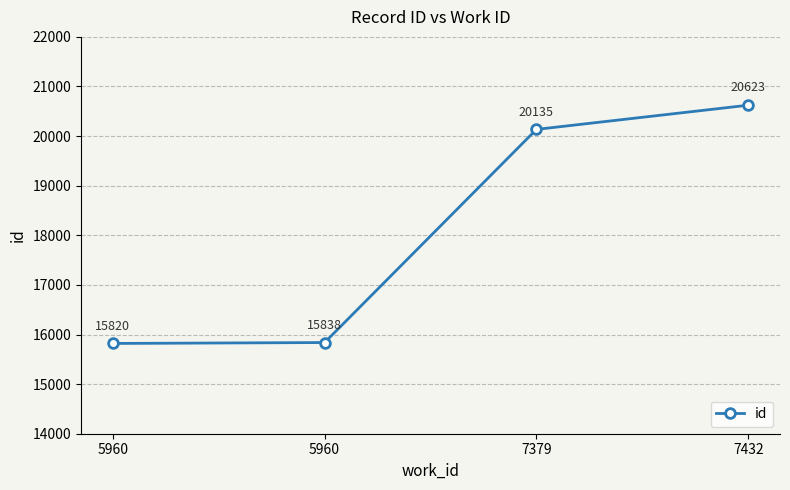

List the labels in order of value, largest first.

7432, 7379, 5960, 5960